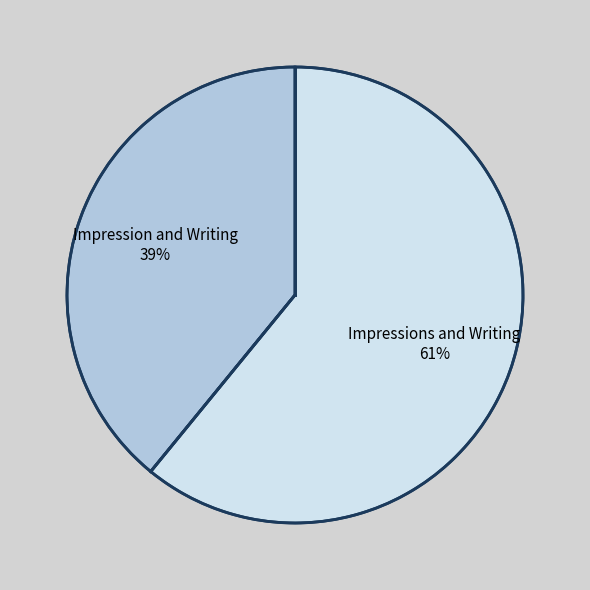

How many slices are in this pie chart?

2